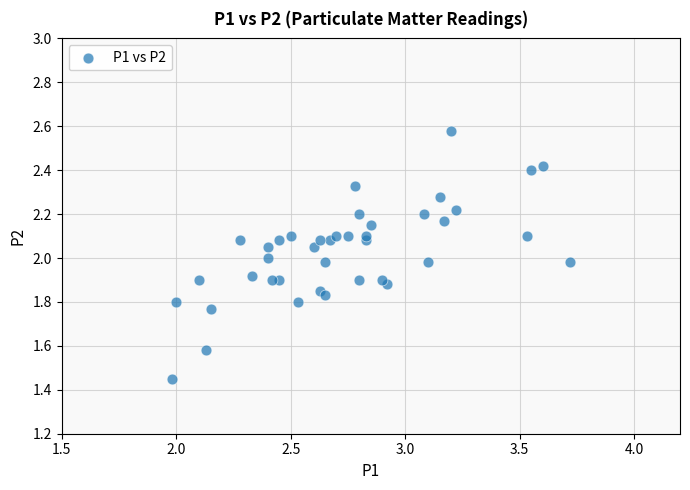

What is the range of X values (max minus min)?

1.7